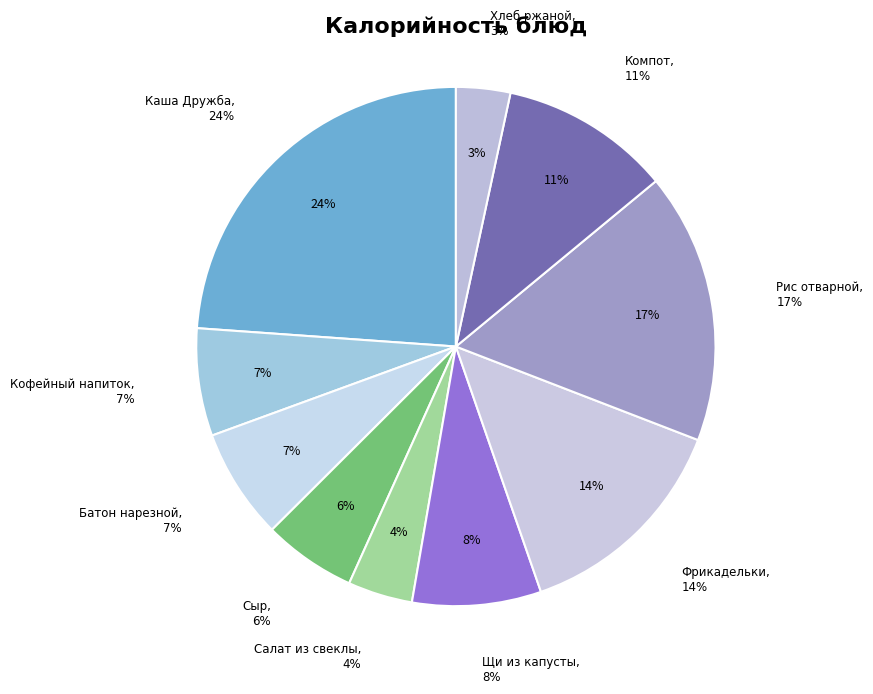

Which slice is the smallest?

Хлеб ржаной